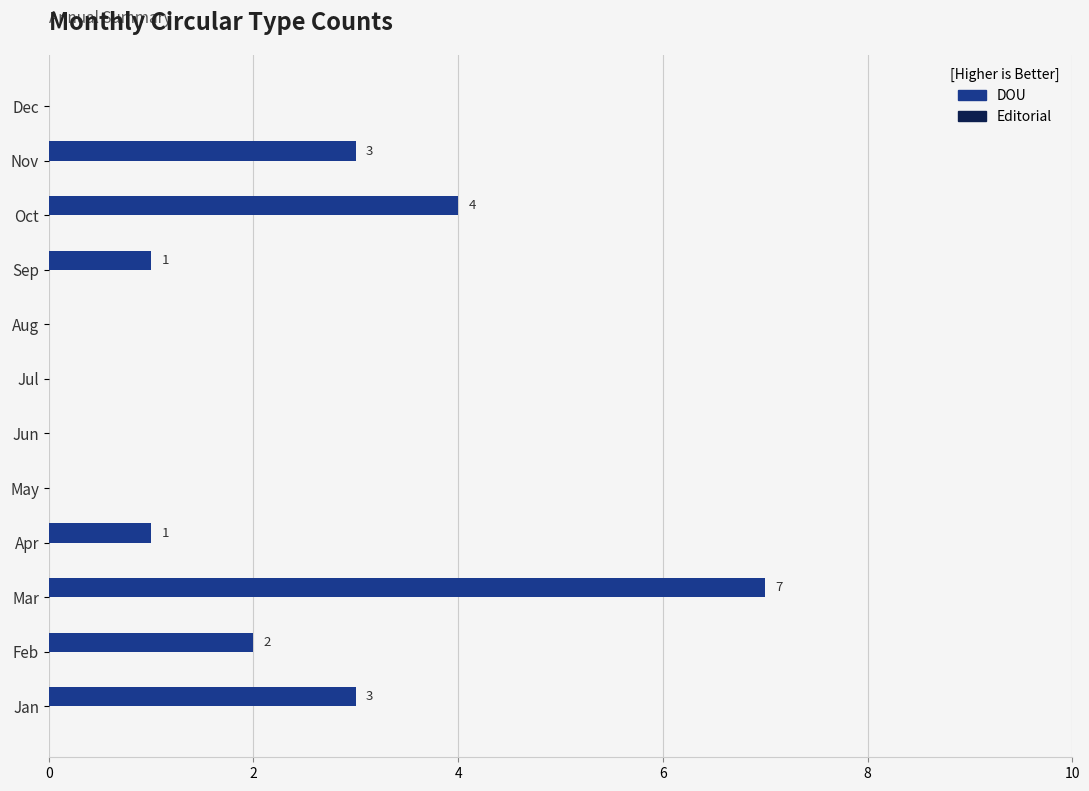

How many data points does each series have?

12